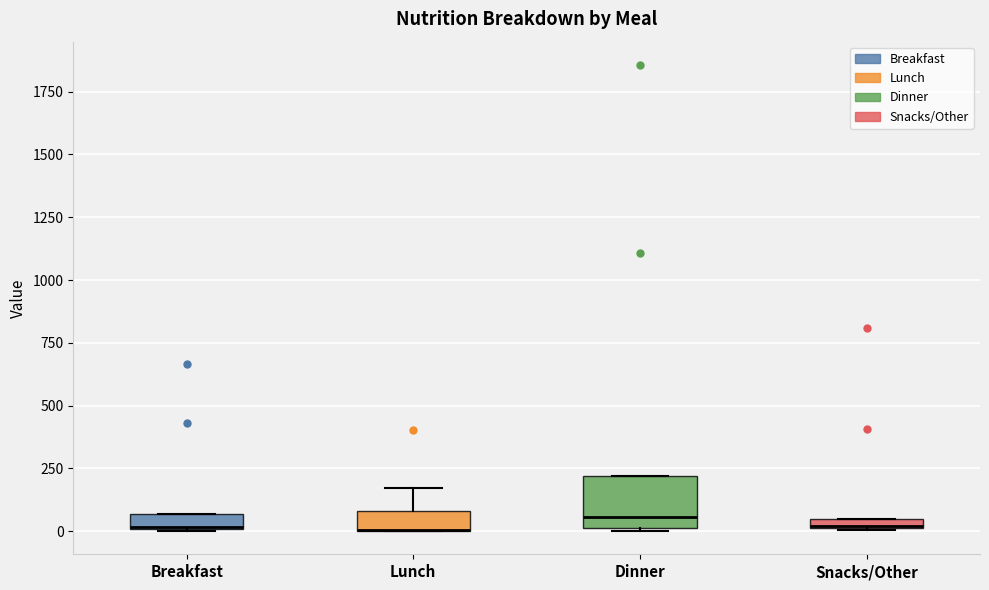

Where is the lower edge of the box for Dinner on the y-axis? The values are not printed on the chart, so give them approximately, as read against the axis.

0